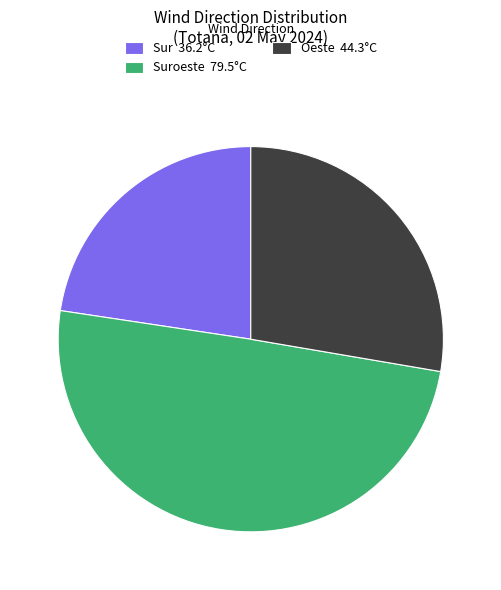

How many slices are in this pie chart?

3